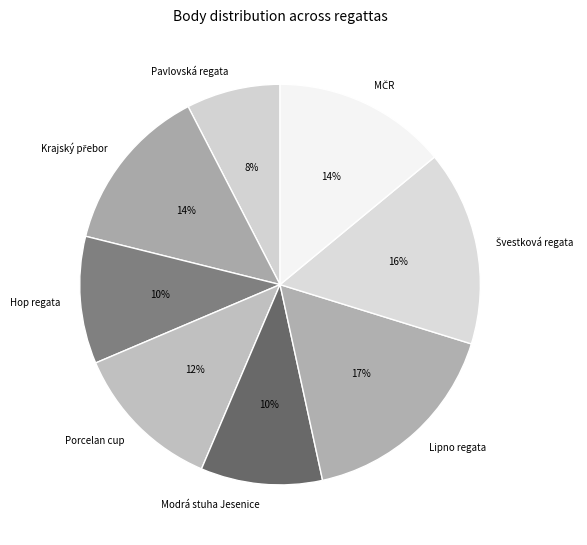

Is the sum of Hop regata and Pavlovská regata greater than half?

No